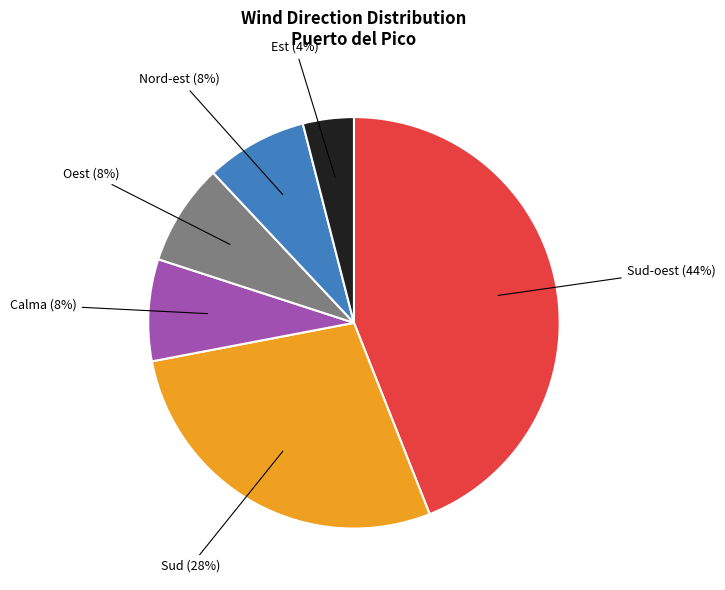

Does any single category account for the majority?

No